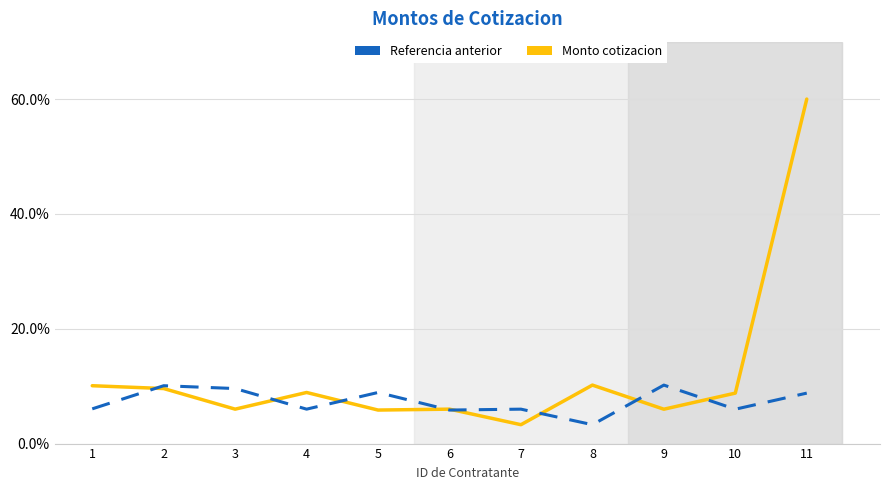

The Monto cotizacion series shows 9.2 at 3. True or false?

False